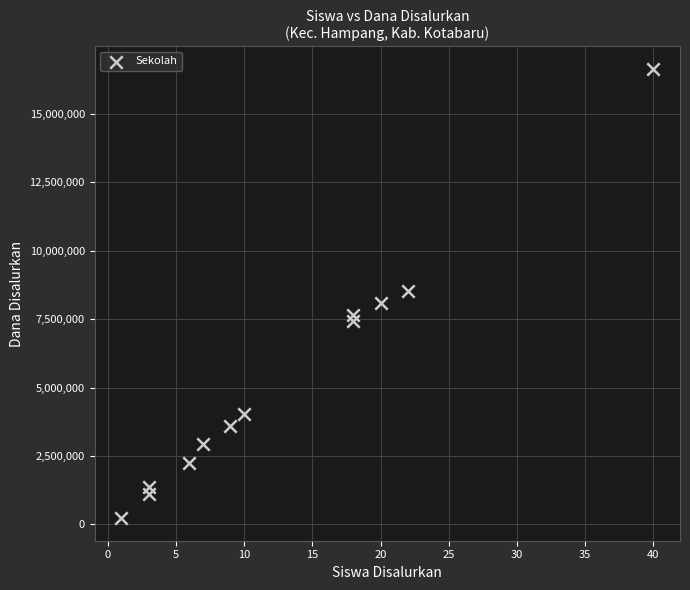

What is the average X value?

13